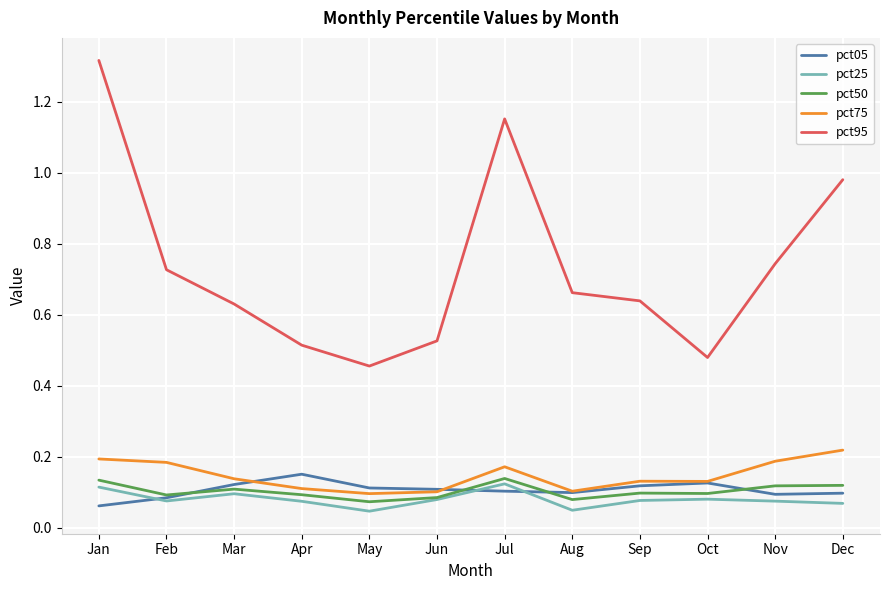

True or false: pct05 and pct95 cross at least once.

False